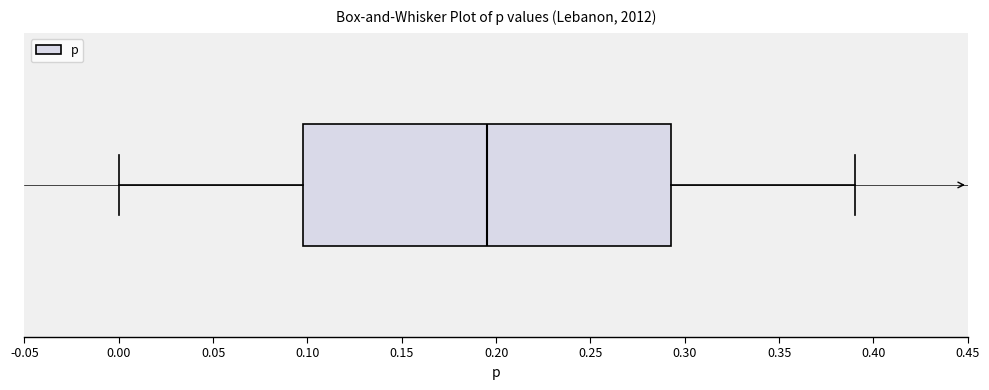

Transcribe this box plot: give where the median line is, the range the box spans, and where the two whiskers end, as read against the x-axis. The values are not printed on the chart, so give them approximately, as read against the axis.

median 0.195, box 0.100 to 0.295, whiskers 0.000 to 0.390